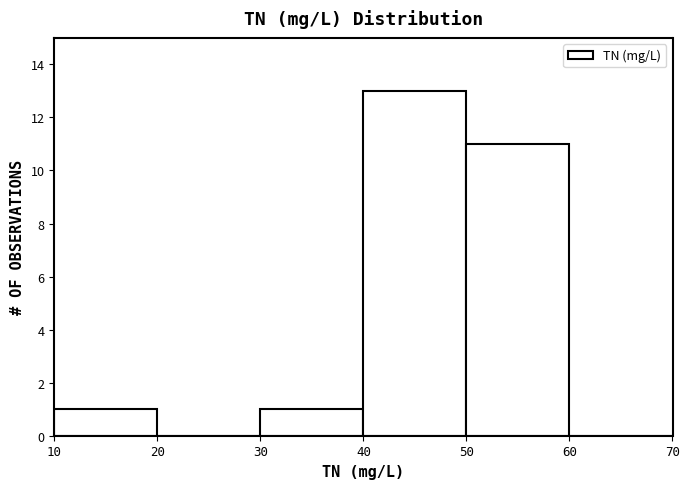

Reading left to right, transcribe this chart: for each bar, give the range it covers on the x-axis and its height. The values are not printed on the chart, so give them approximately, as read against the axis.

10 to 20: 1
20 to 30: 0
30 to 40: 1
40 to 50: 13
50 to 60: 11
60 to 70: 0